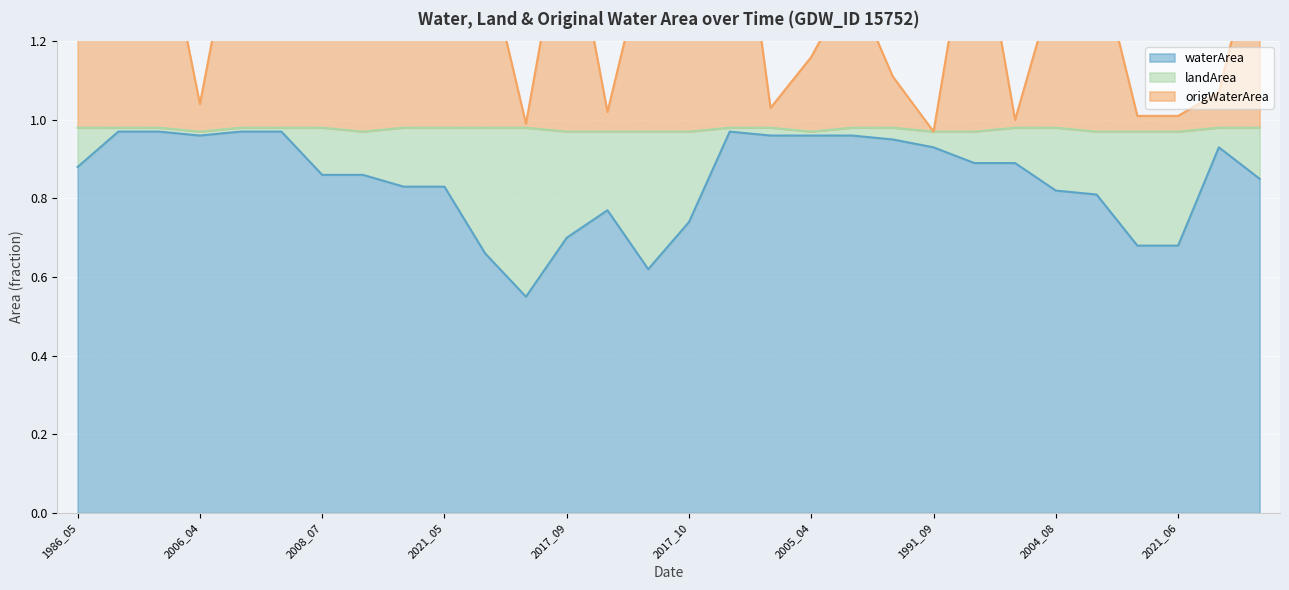

What is the value of the origWaterArea point at the 11th from the left?

1.4